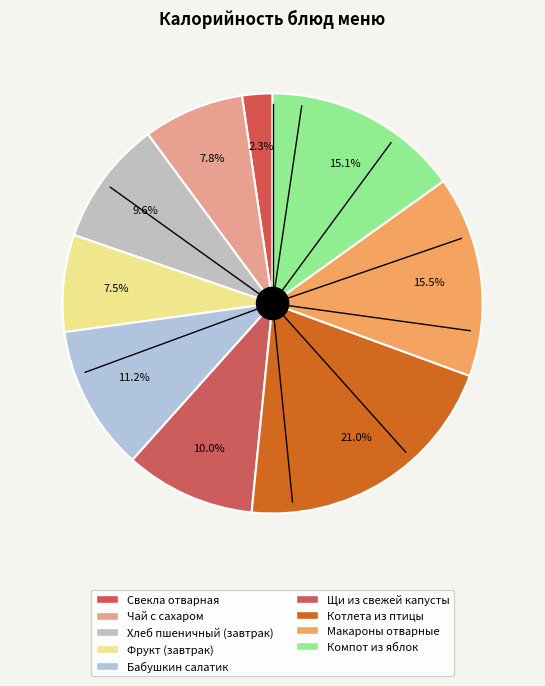

How many slices are in this pie chart?

9